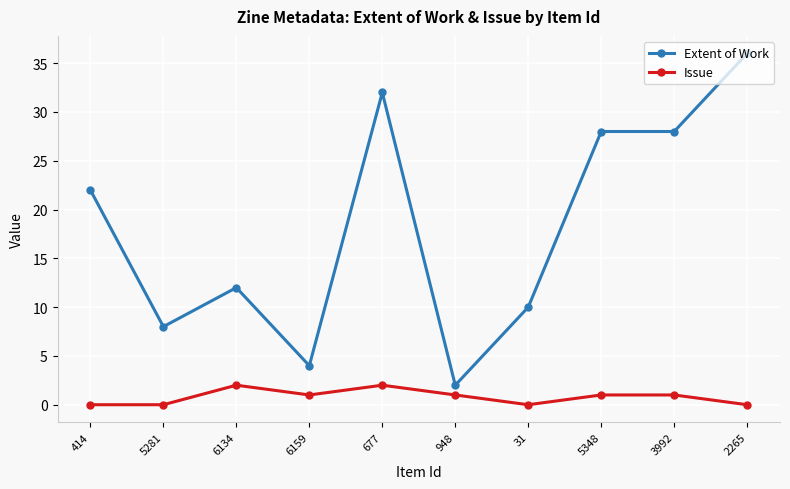

At which category does Extent of Work reach its first local valley?

5281